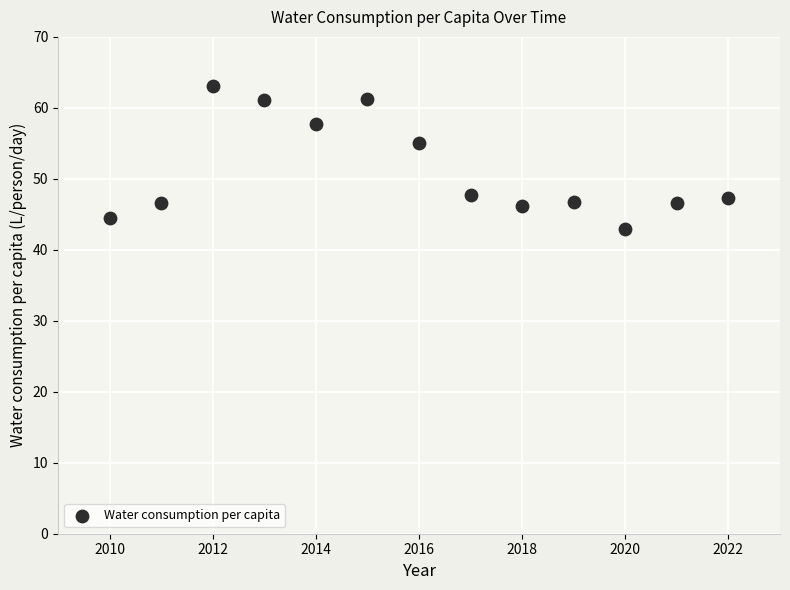

What Y value in the scatter plot is closest to 53?

55.0